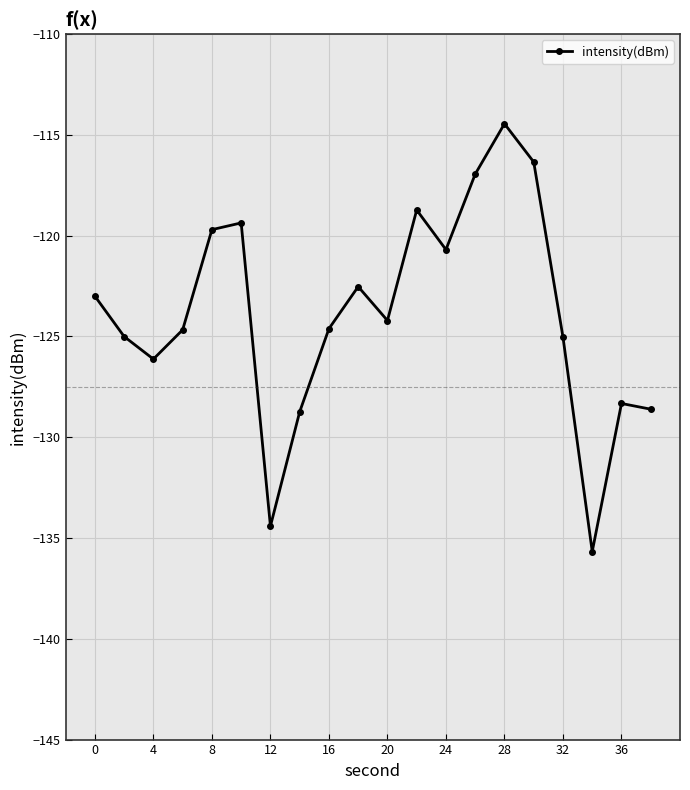

What is the smallest value displayed?

-135.7